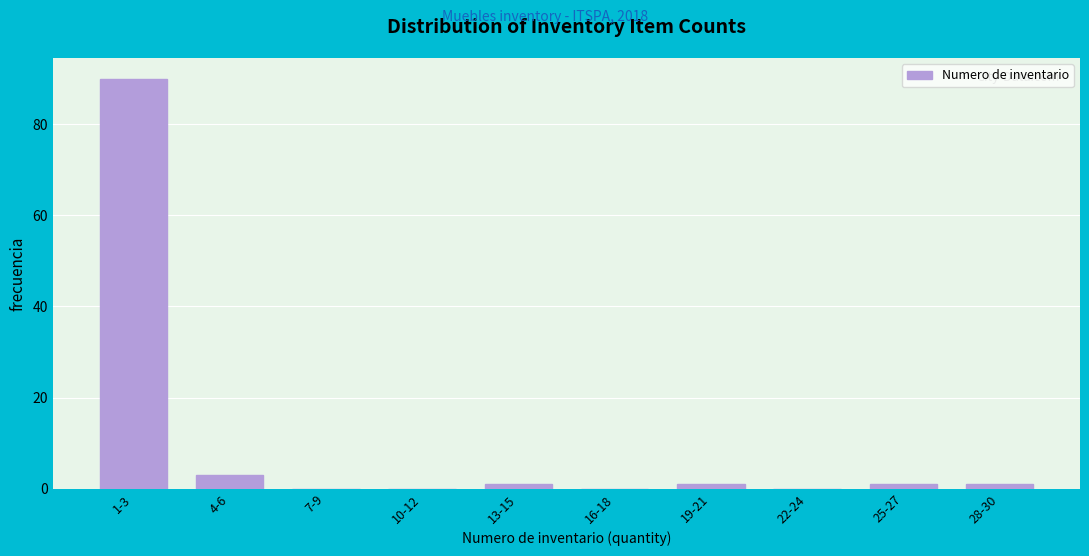

Reading left to right, list all the values displayed in this chart.

1-3=90	4-6=3	7-9=0	10-12=0	13-15=1	16-18=0	19-21=1	22-24=0	25-27=1	28-30=1